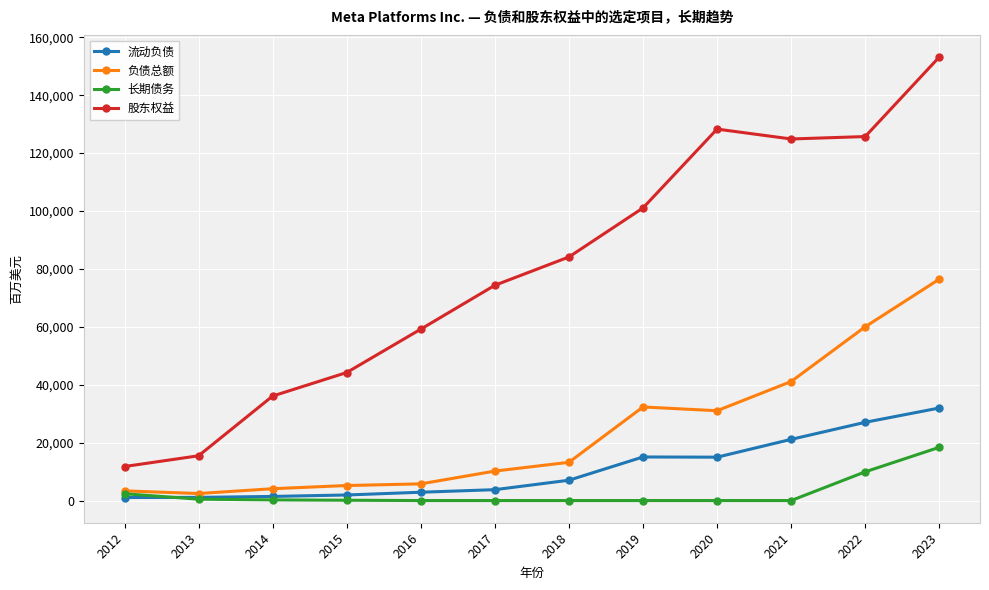

Is this an area chart (filled region under the line)?

No